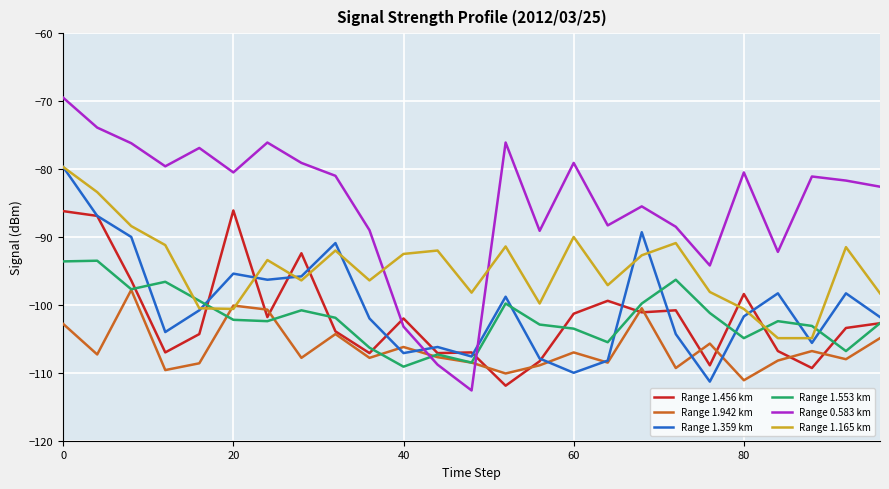

True or false: Range 0.583 km and Range 1.942 km cross at least once.

True